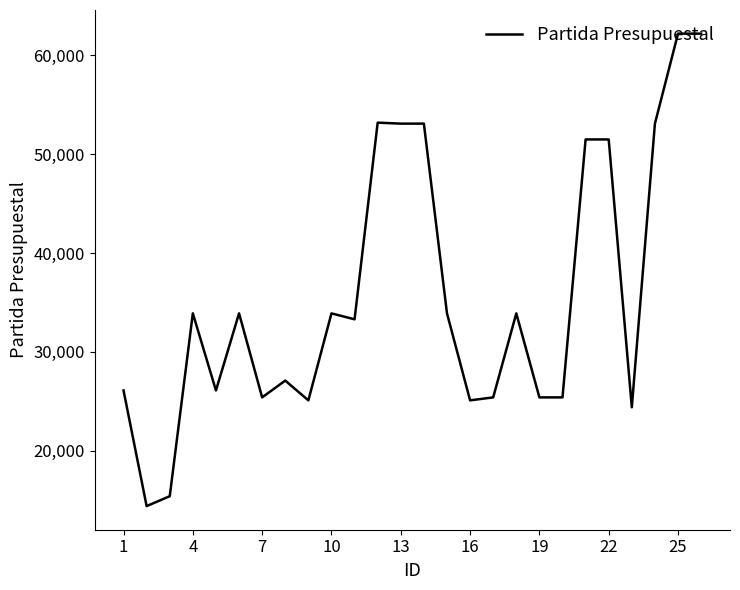

Count the number of data series in this chart.

1